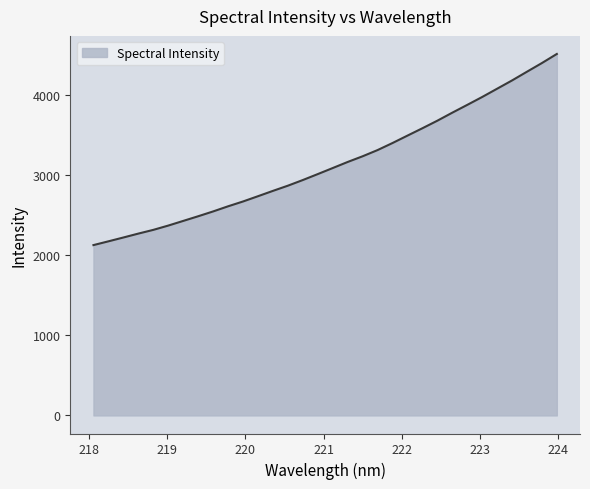

What is the average value?

3145.8